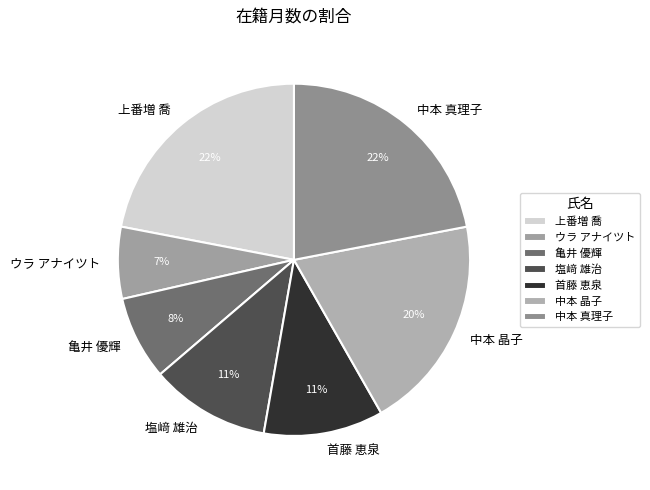

To the nearest percent, what percentage of the pie is 塩﨑 雄治?

11%